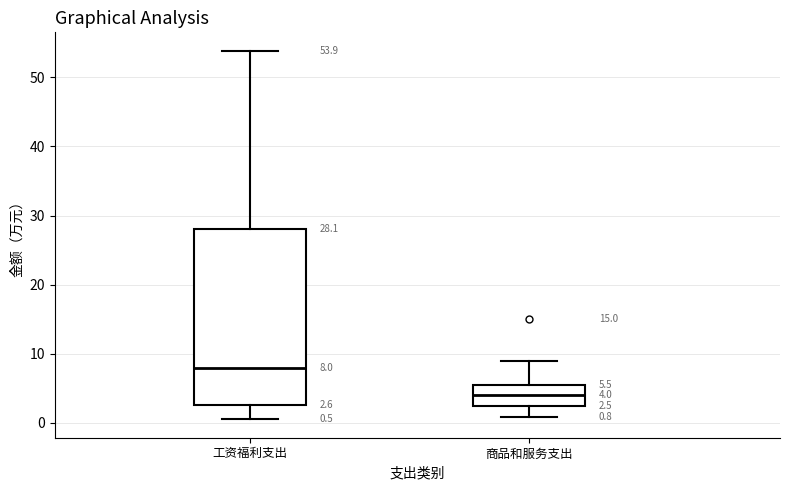

Which box has the lowest median line?

商品和服务支出